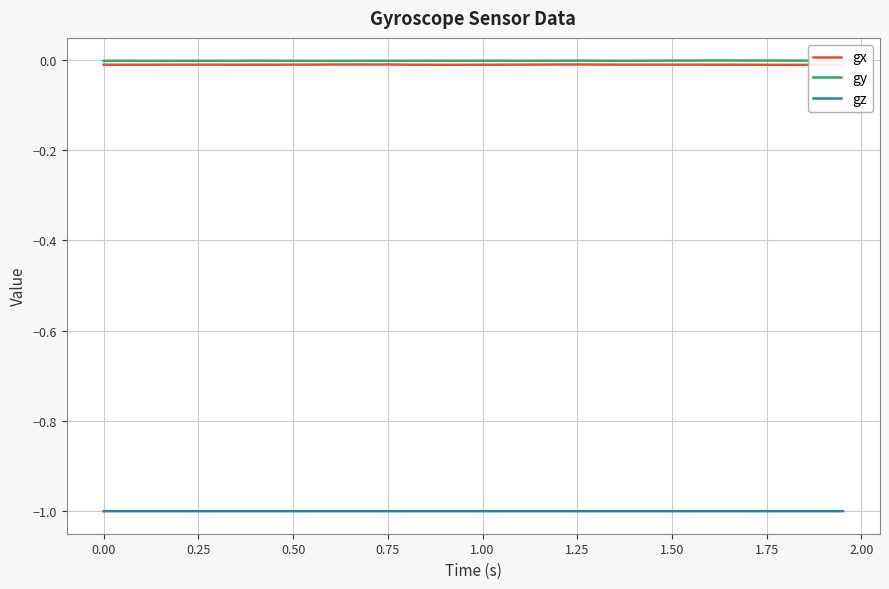

True or false: gy and gz cross at least once.

False